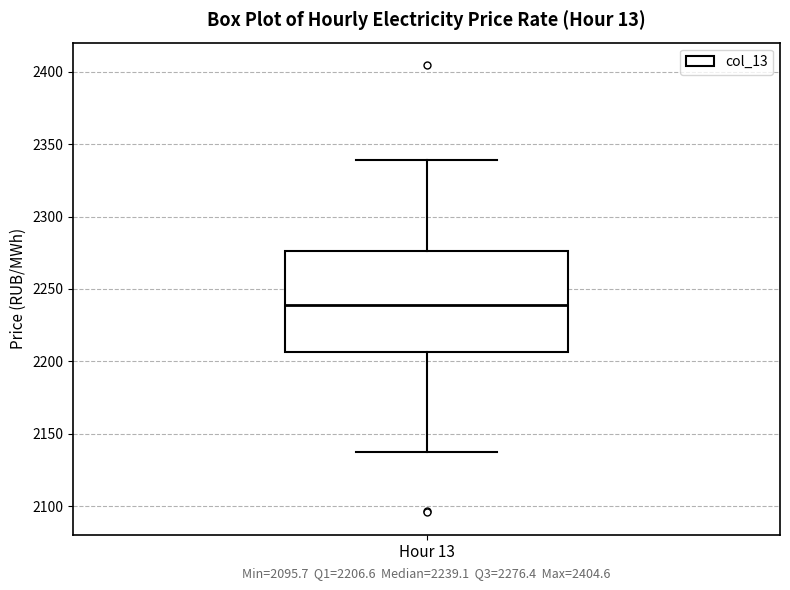

Where does the median line of the box for Hour 13 sit on the y-axis? The values are not printed on the chart, so give them approximately, as read against the axis.

2240